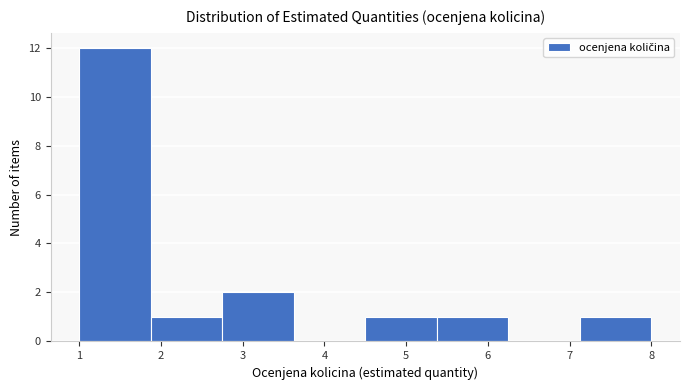

Reading left to right, list every bar in this chart as the range it spans on the x-axis followed by its height. Neither the bar edges nor the heights are printed on the chart, so give them approximately, as read against the axes.

1.0 to 1.9: 12
1.9 to 2.8: 1
2.8 to 3.6: 2
3.6 to 4.5: 0
4.5 to 5.4: 1
5.4 to 6.3: 1
6.3 to 7.1: 0
7.1 to 8.0: 1